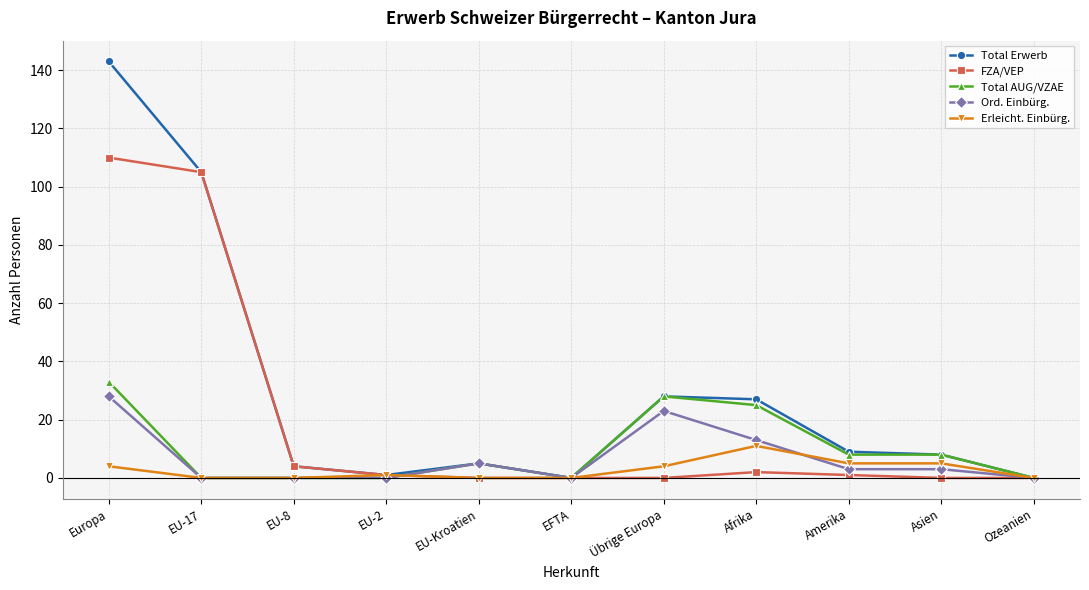

At which label does Ord. Einbürg. reach its peak?

Europa